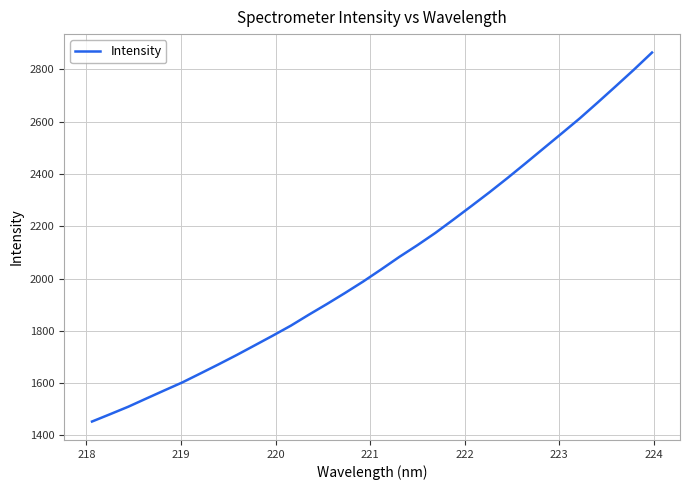

What is the greatest value displayed?

2863.7